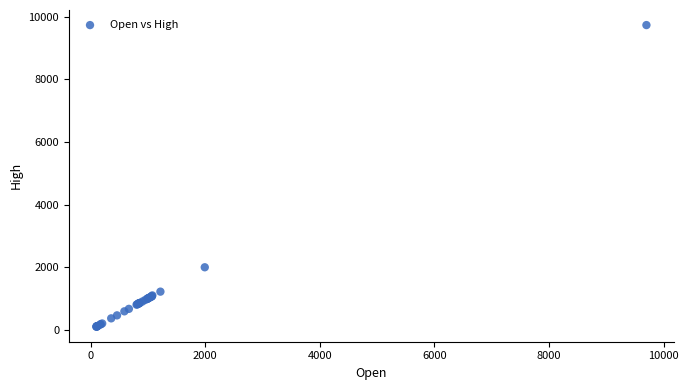

What Y value in the scatter plot is closest to 4918?

1996.9